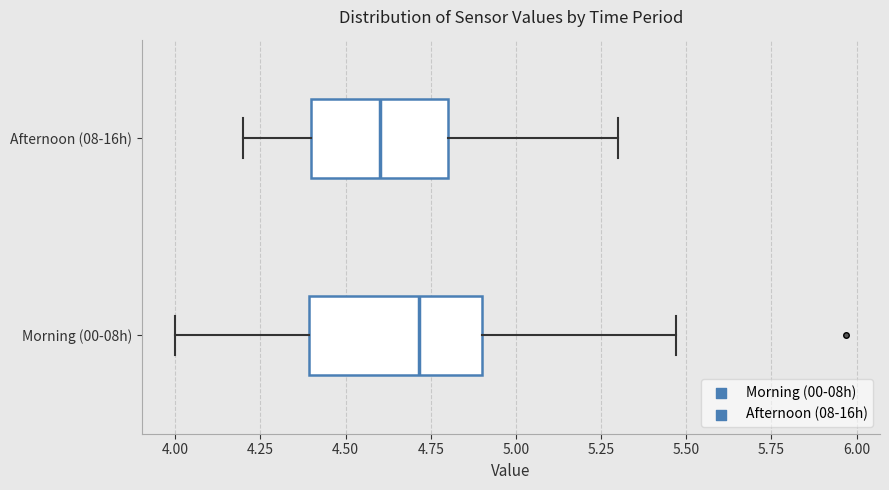

Which box's median line is the furthest to the right?

Morning (00-08h)